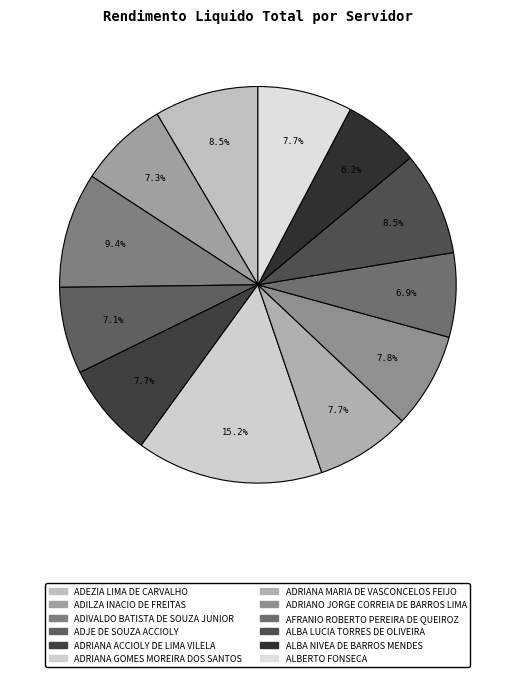

To the nearest percent, what is the difference between the largest and smallest slice percentages?

9%